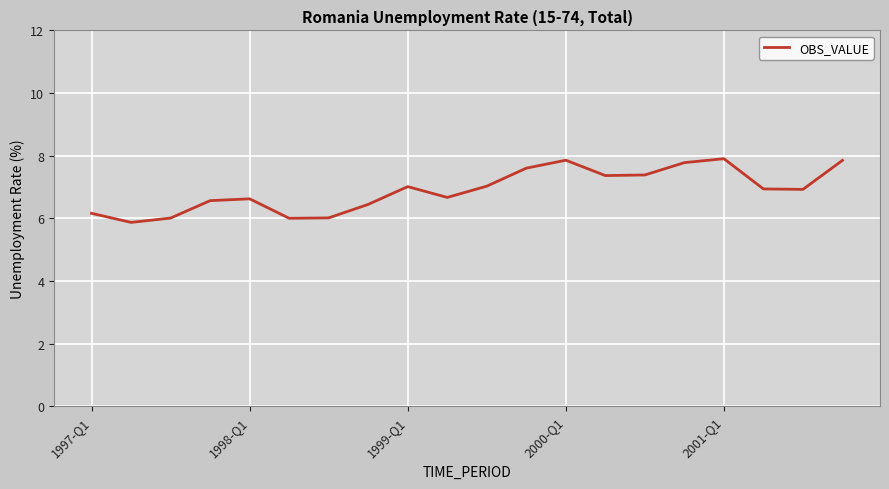

What is the difference between the maximum and minimum values?

2.0